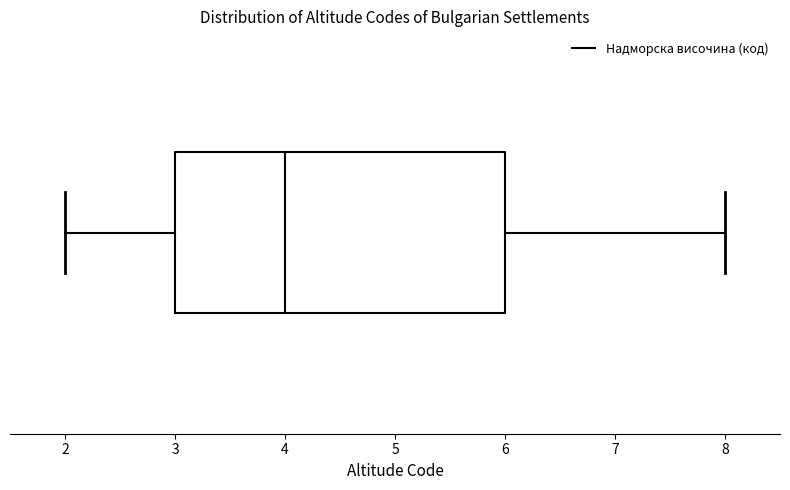

Read this box plot against the x-axis: the position of the median line, the range covered by the box, and the ends of both whiskers. The values are not printed on the chart, so give them approximately, as read against the axis.

median 4, box 3 to 6, whiskers 2 to 8